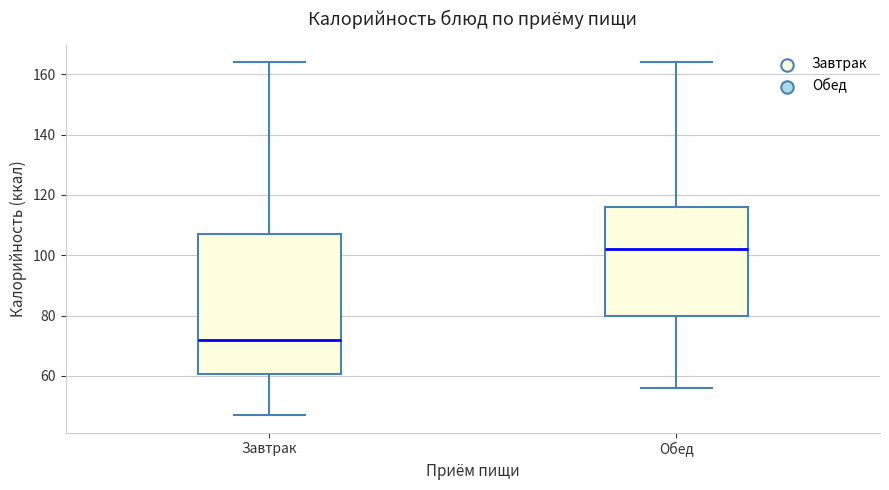

Which box's median line is the highest?

Обед